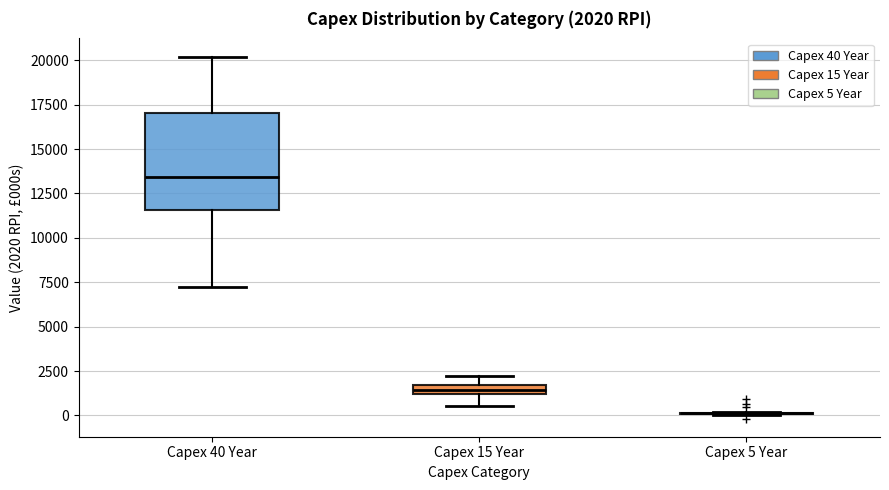

Comparing the boxes themselves (not the whiskers), which one is the tallest?

Capex 40 Year